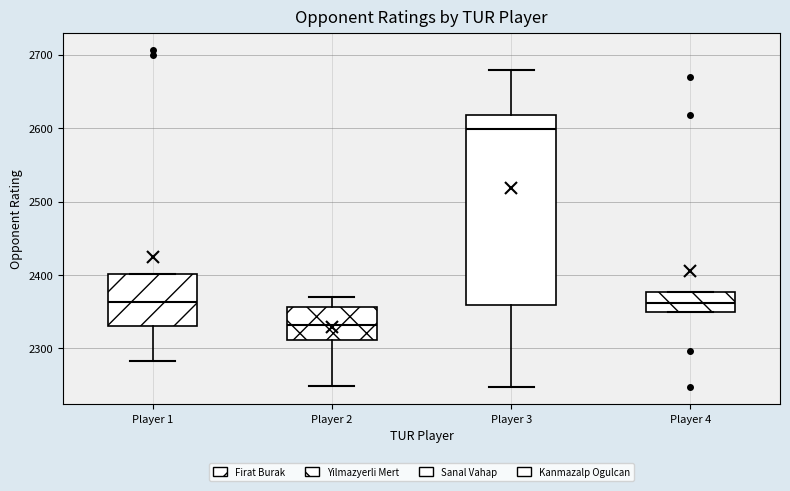

Comparing the boxes themselves (not the whiskers), which one is the tallest?

Player 3